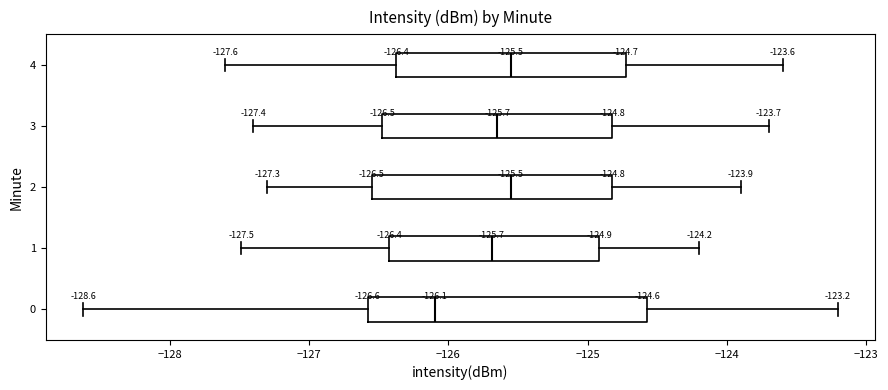

Comparing the boxes themselves (not the whiskers), which one is the widest?

0